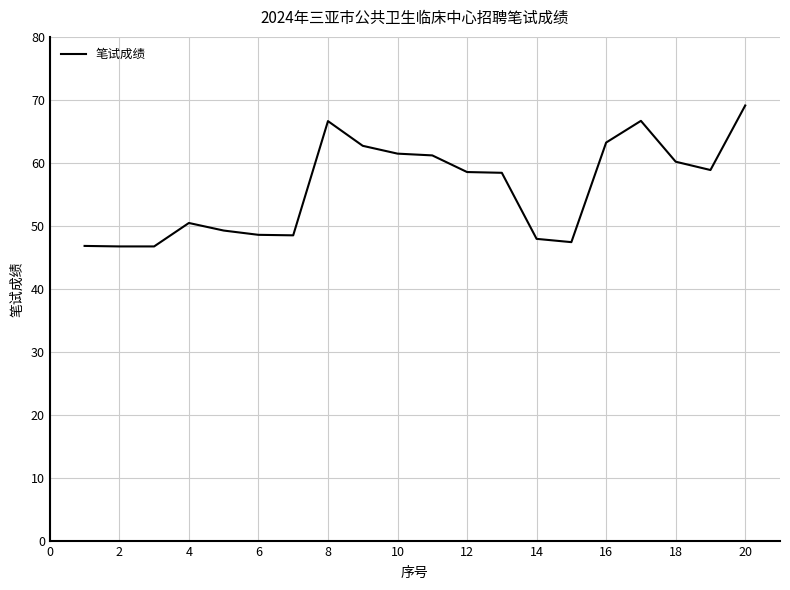

What is the sum of all values?

1119.8